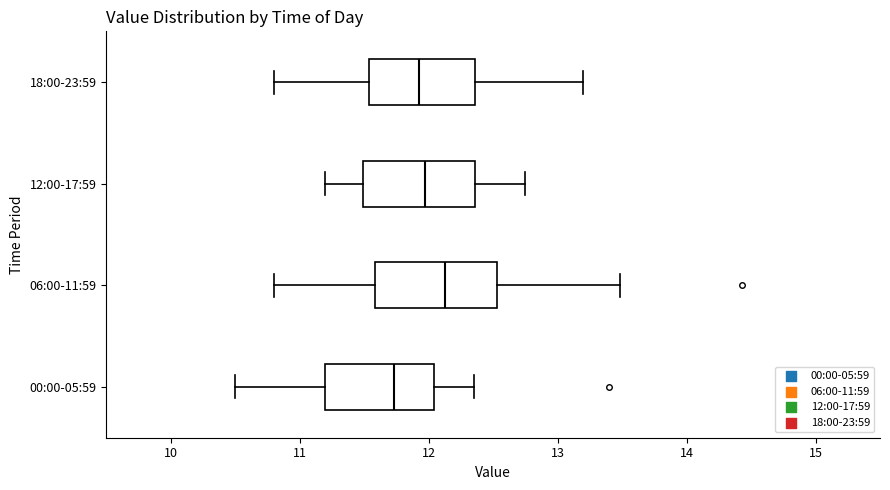

Reading bottom to top, transcribe this box plot: for each box, give where its median line is, the range the box spans, and where its two whiskers end, as read against the x-axis. The values are not printed on the chart, so give them approximately, as read against the axis.

00:00-05:59: median 11.7, box 11.2 to 12.0, whiskers 10.5 to 12.4
06:00-11:59: median 12.1, box 11.6 to 12.5, whiskers 10.8 to 13.5
12:00-17:59: median 12.0, box 11.5 to 12.4, whiskers 11.2 to 12.8
18:00-23:59: median 11.9, box 11.5 to 12.4, whiskers 10.8 to 13.2